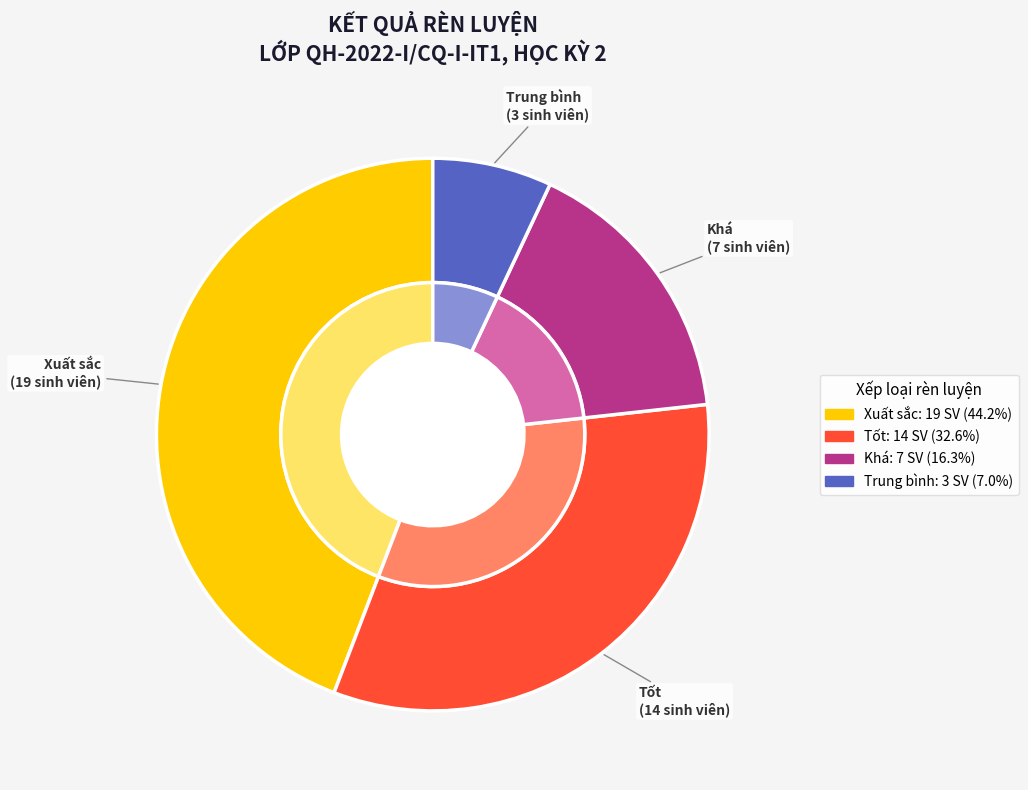

What is the ratio of the value at Trung bình to the value at Xuất sắc?

0.2